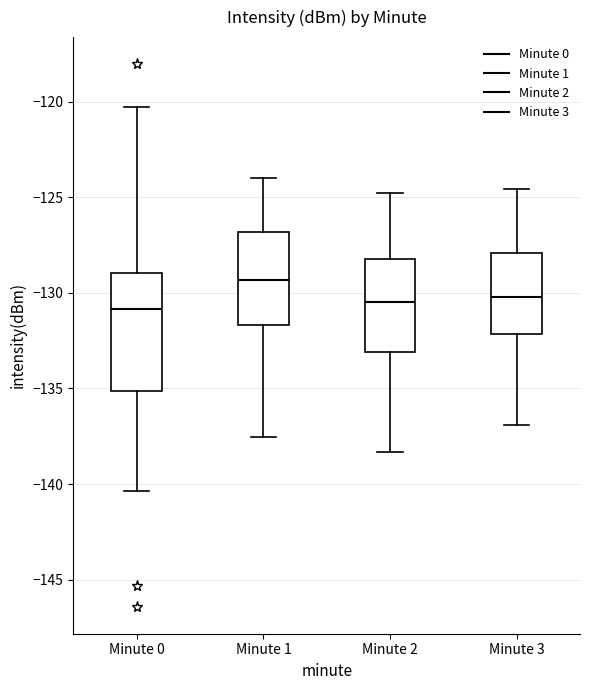

Which box is the tallest, from its lower edge to its upper edge?

Minute 0